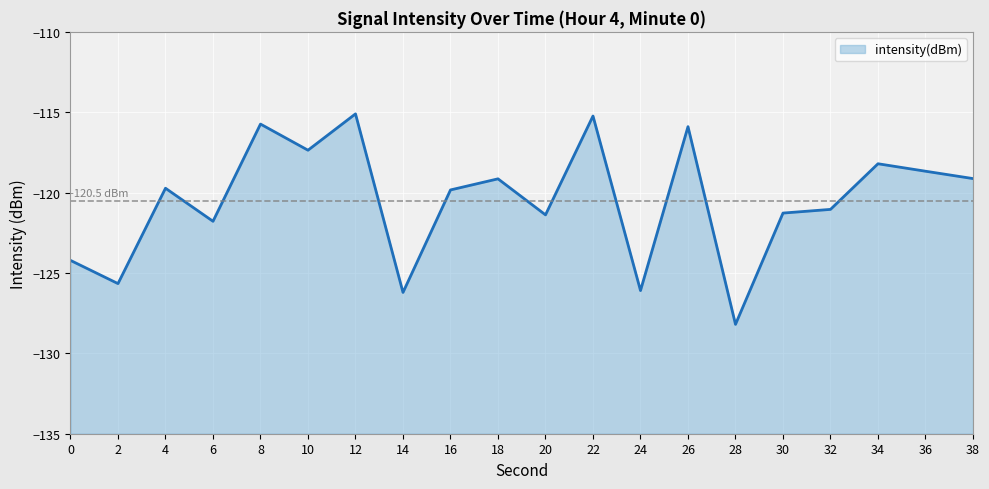

Which category has the lowest value across all series?

28